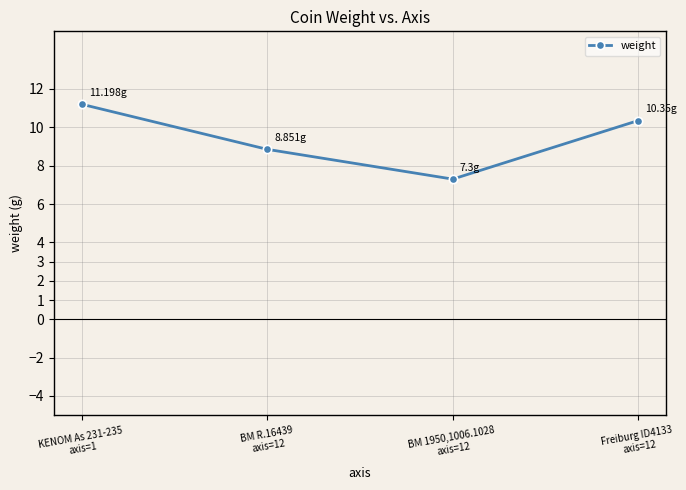

What is the maximum value shown in the chart?

11.2